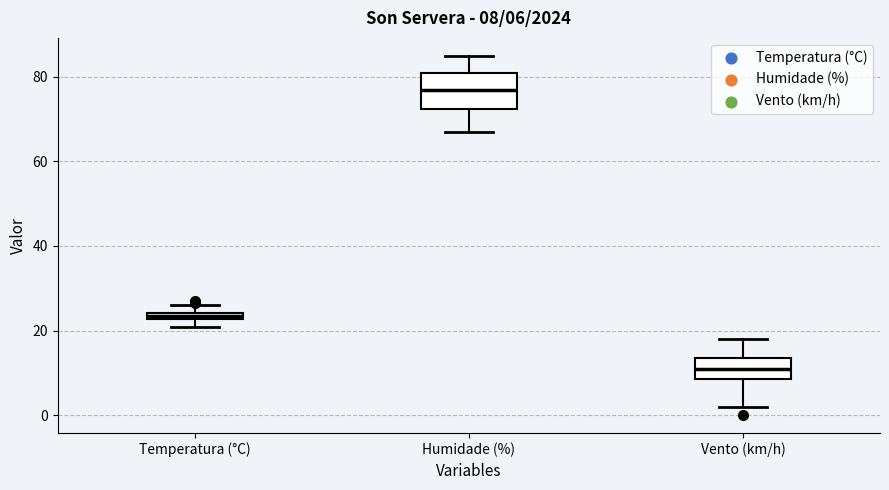

Which box is the tallest, from its lower edge to its upper edge?

Humidade (%)